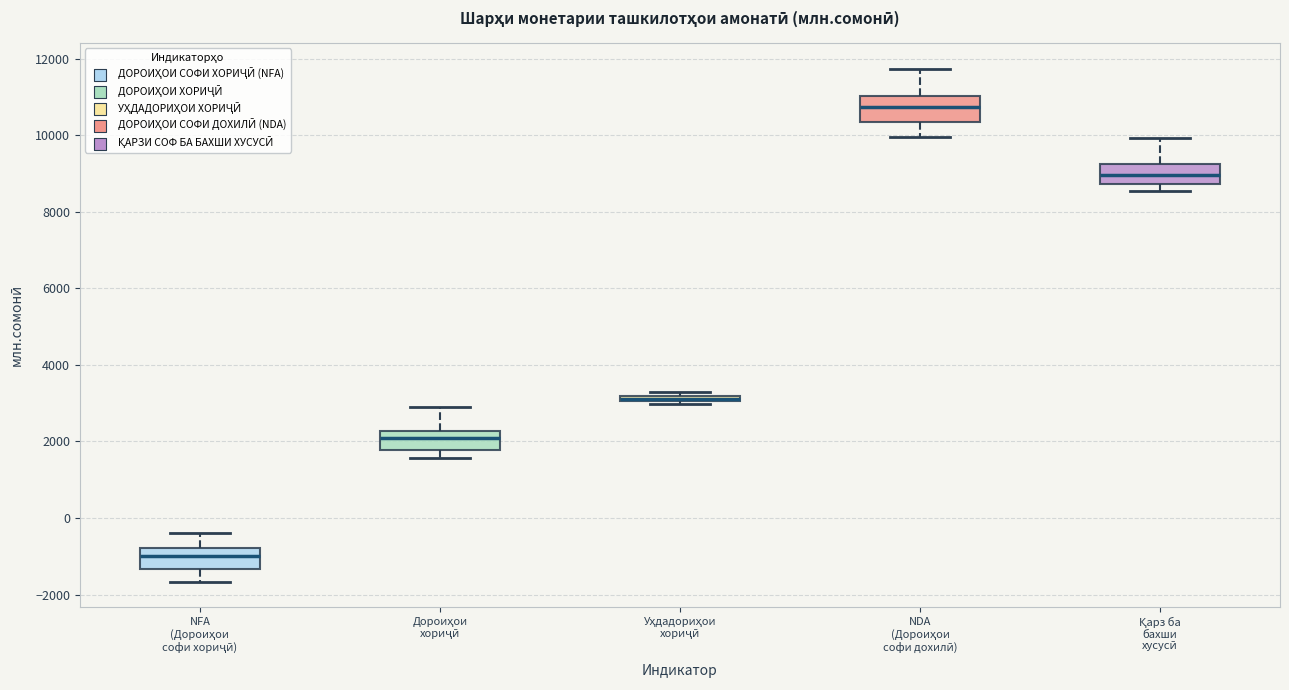

Where is the upper edge of the box for Уҳдадориҳои хориҷӣ on the y-axis? The values are not printed on the chart, so give them approximately, as read against the axis.

3200